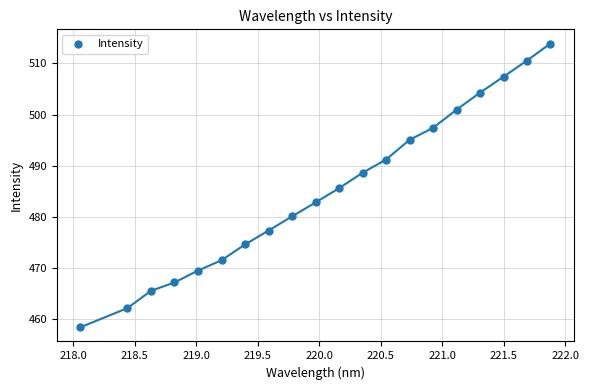

What is the range of X values (max minus min)?

3.8